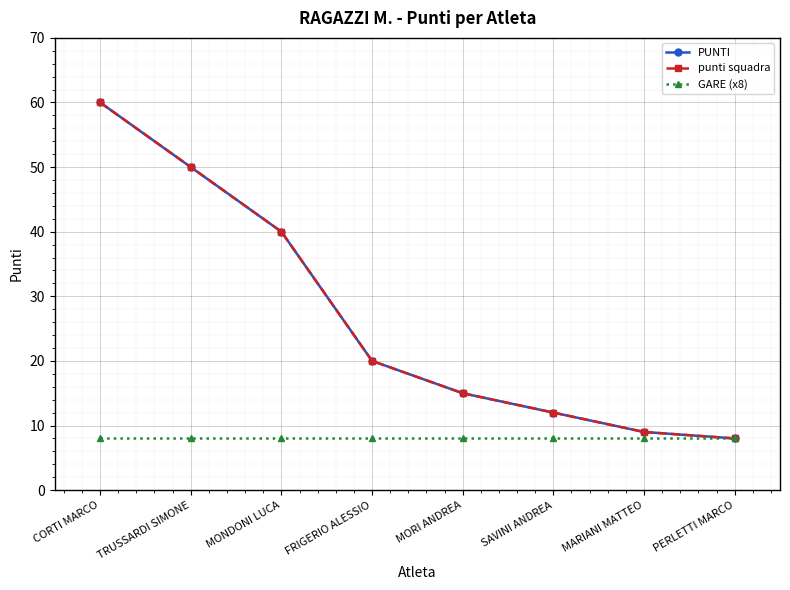

What is the approximate value of GARE (x8) at TRUSSARDI SIMONE?

8